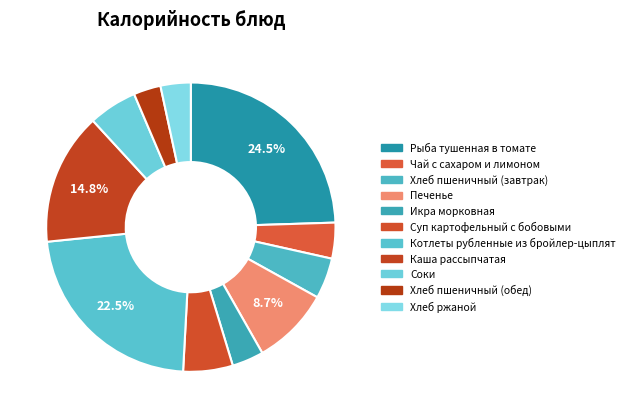

How many slices are in this pie chart?

11